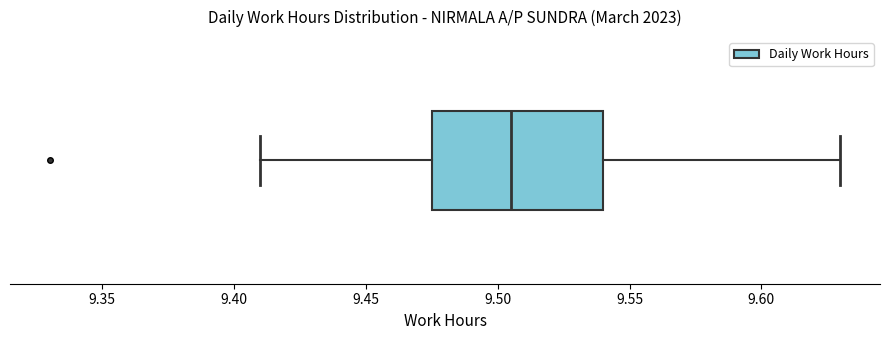

Read this box plot against the x-axis: the position of the median line, the range covered by the box, and the ends of both whiskers. The values are not printed on the chart, so give them approximately, as read against the axis.

median 9.505, box 9.475 to 9.540, whiskers 9.410 to 9.630